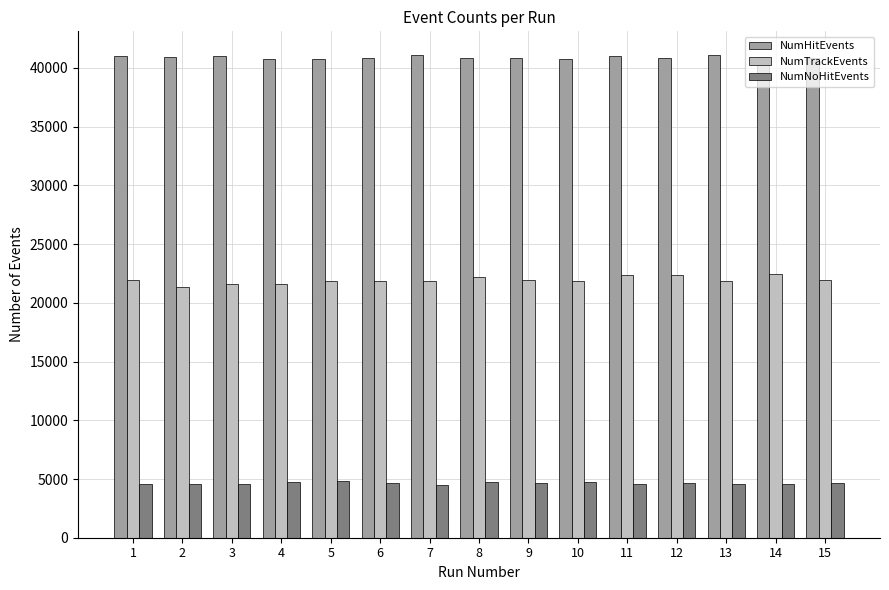

What is the value of the NumTrackEvents bar at the 3rd from the left?

21616